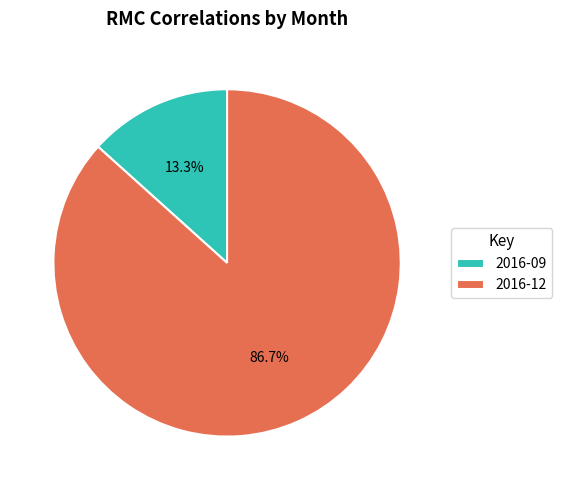

Combined, do 2016-09 and 2016-12 account for over 50%?

Yes